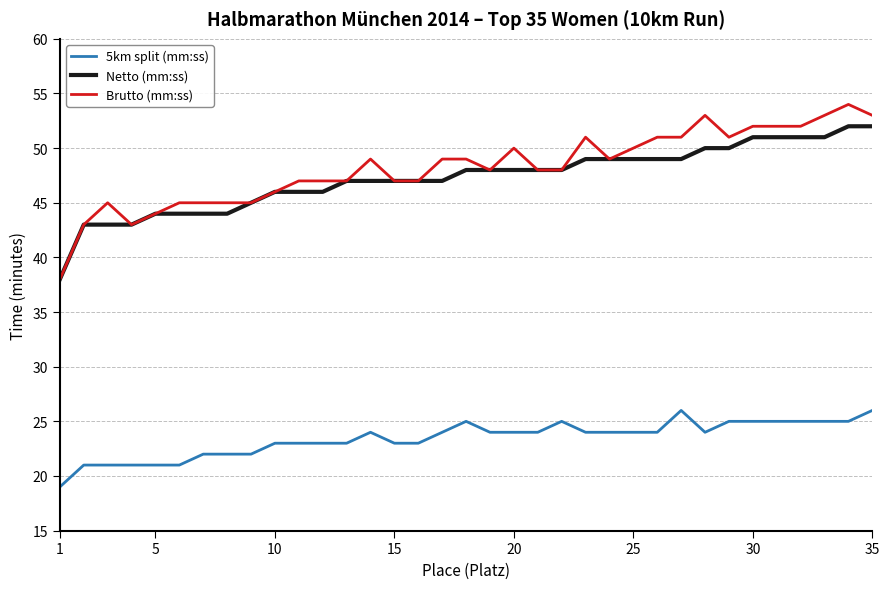

True or false: 5km split (mm:ss) and Brutto (mm:ss) intersect in this chart.

False